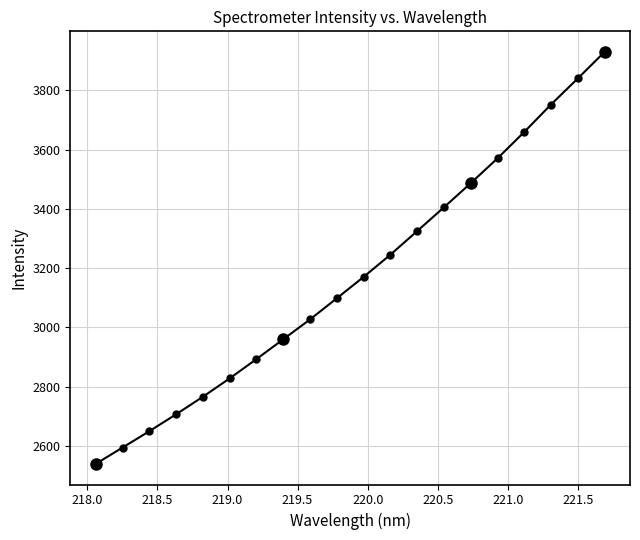

Reading left to right, what are all the values shown in this chart?

2539.9	2594.9	2650.1	2707.2	2766.3	2828.3	2893.4	2960.1	3027.2	3098.5	3170.4	3245.4	3325.1	3405.2	3486.7	3570.3	3659.3	3751.9	3839.7	3929.2